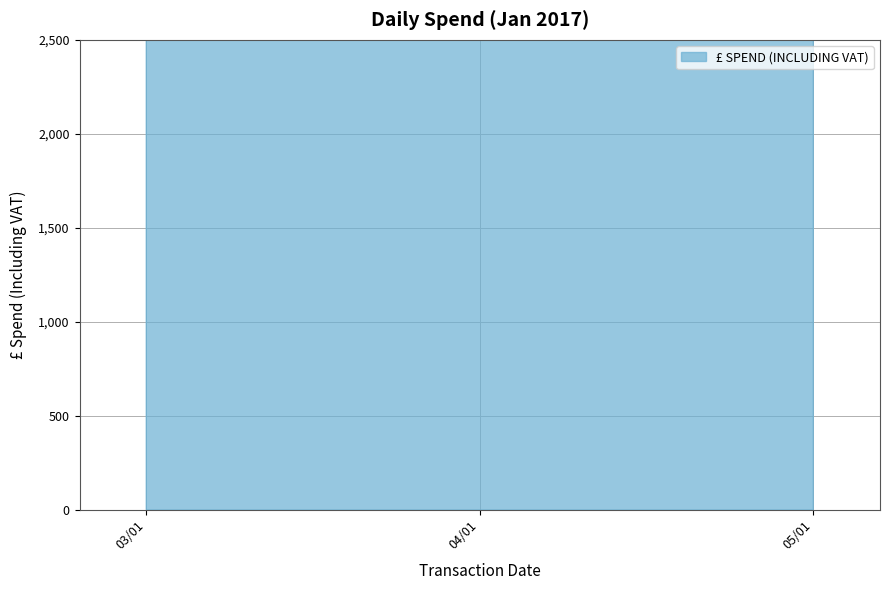

Where is the data nearest to the value 4100?

05/01